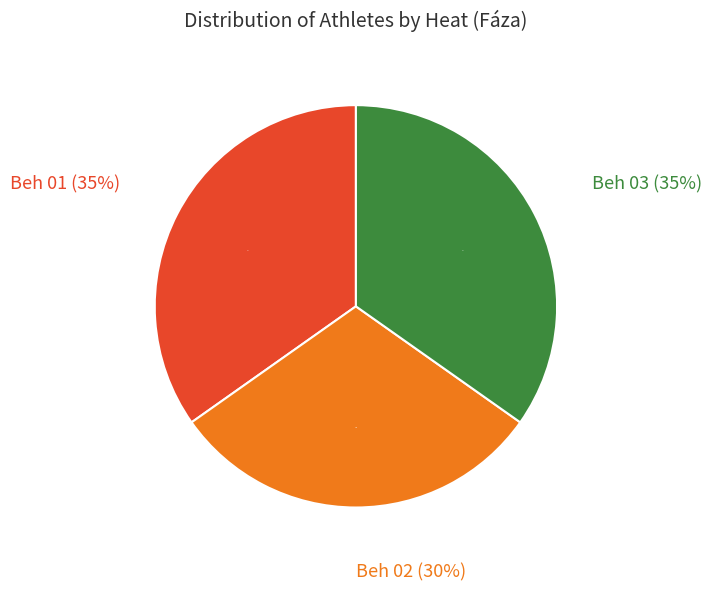

Is the sum of Beh 02 and Beh 01 greater than half?

Yes